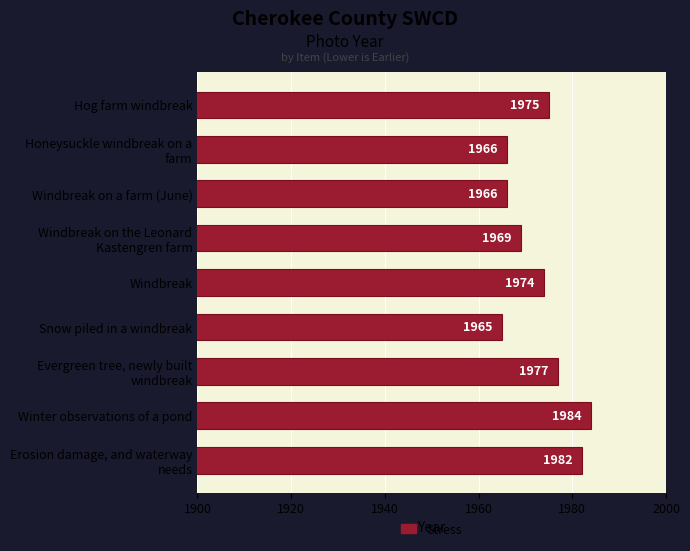

What is the ratio of the value at Winter observations of a pond to the value at Windbreak on a farm (June)?

1.0